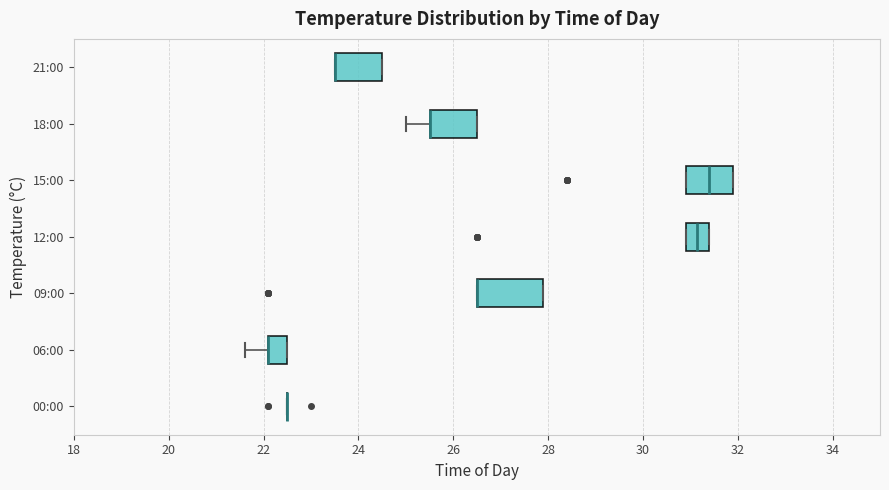

Which box is the widest, from its left edge to its right edge?

09:00